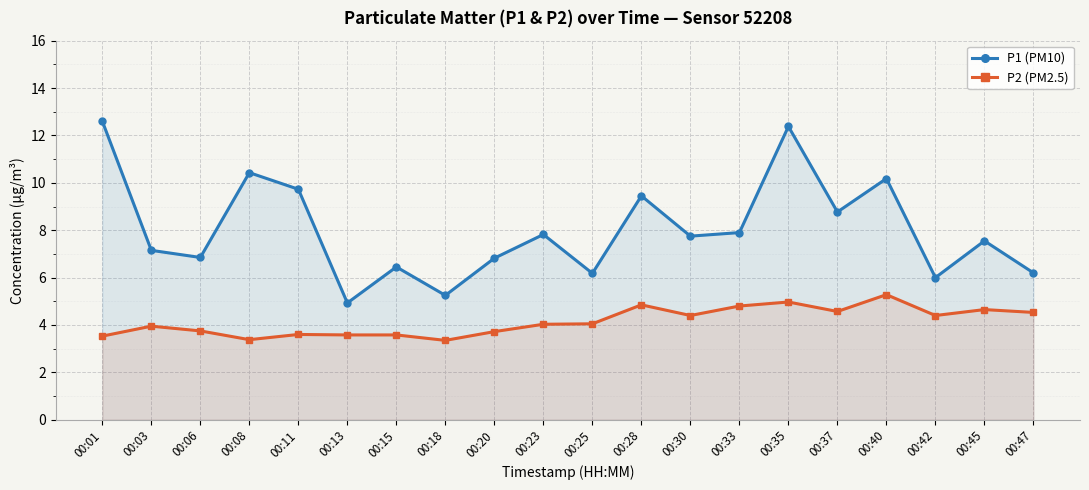

Reading left to right, transcribe all the data shown in this chart.

P1 (PM10): 00:01=12.6	00:03=7.2	00:06=6.8	00:08=10.4	00:11=9.7	00:13=4.9	00:15=6.5	00:18=5.2	00:20=6.8	00:23=7.8	00:25=6.2	00:28=9.4	00:30=7.8	00:33=7.9	00:35=12.4	00:37=8.8	00:40=10.2	00:42=6.0	00:45=7.5	00:47=6.2
P2 (PM2.5): 00:01=3.5	00:03=4.0	00:06=3.8	00:08=3.4	00:11=3.6	00:13=3.6	00:15=3.6	00:18=3.4	00:20=3.7	00:23=4.0	00:25=4.0	00:28=4.8	00:30=4.4	00:33=4.8	00:35=5.0	00:37=4.6	00:40=5.3	00:42=4.4	00:45=4.7	00:47=4.5